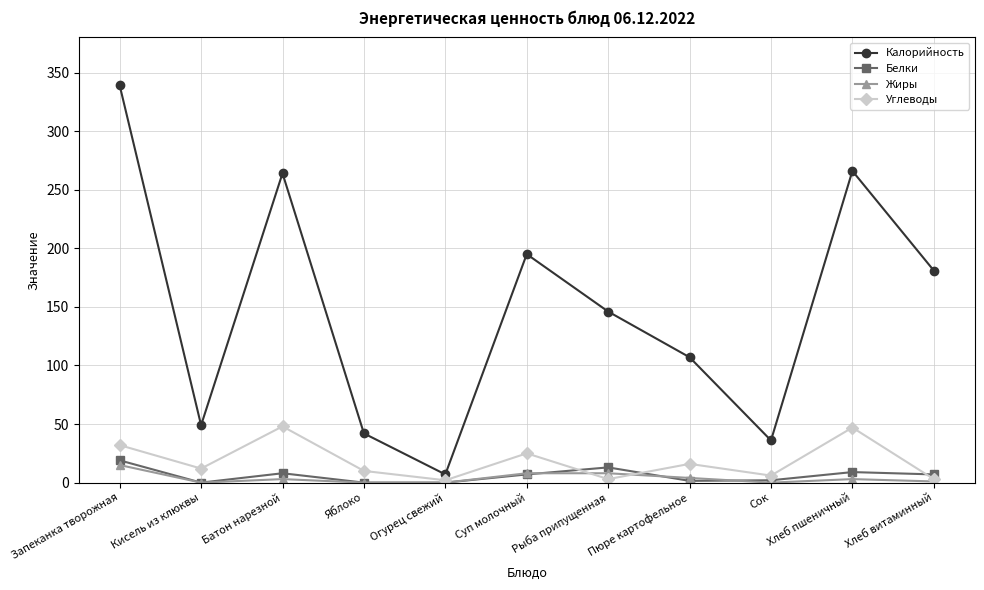

Where is the first local maximum for Углеводы?

Батон нарезной